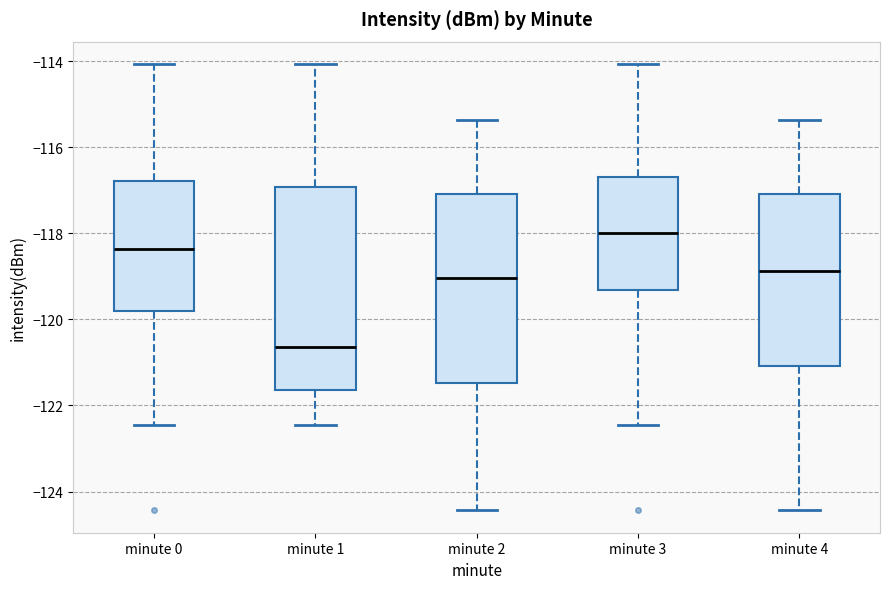

Where is the upper edge of the box for minute 3 on the y-axis? The values are not printed on the chart, so give them approximately, as read against the axis.

-116.8